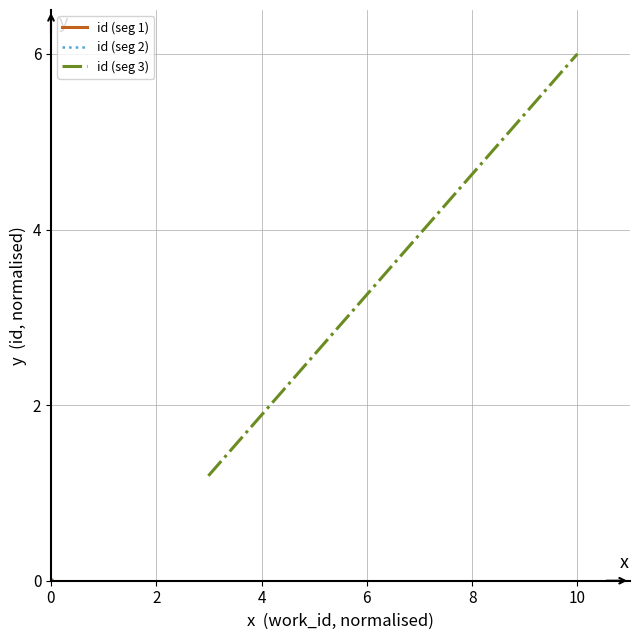

How many lines are shown in the chart?

3